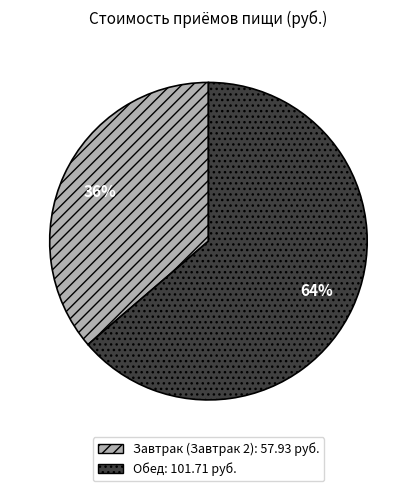

Which category has the biggest portion of the pie?

Обед